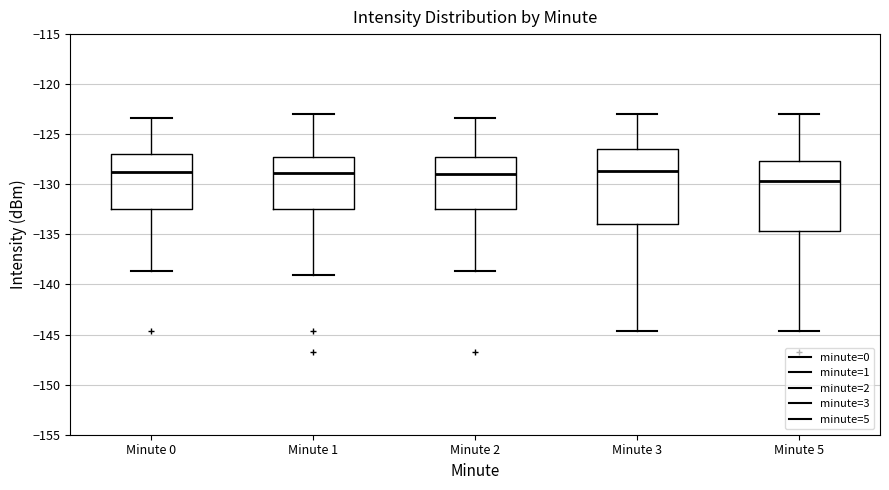

Reading left to right, read every box against the y-axis: the position of its median line, the range the box covers, and the ends of its whiskers. The values are not printed on the chart, so give them approximately, as read against the axis.

Minute 0: median -129.0, box -132.5 to -127.0, whiskers -138.5 to -123.5
Minute 1: median -129.0, box -132.5 to -127.5, whiskers -139.0 to -123.0
Minute 2: median -129.0, box -132.5 to -127.5, whiskers -138.5 to -123.5
Minute 3: median -128.5, box -134.0 to -126.5, whiskers -144.5 to -123.0
Minute 5: median -129.5, box -134.5 to -127.5, whiskers -144.5 to -123.0